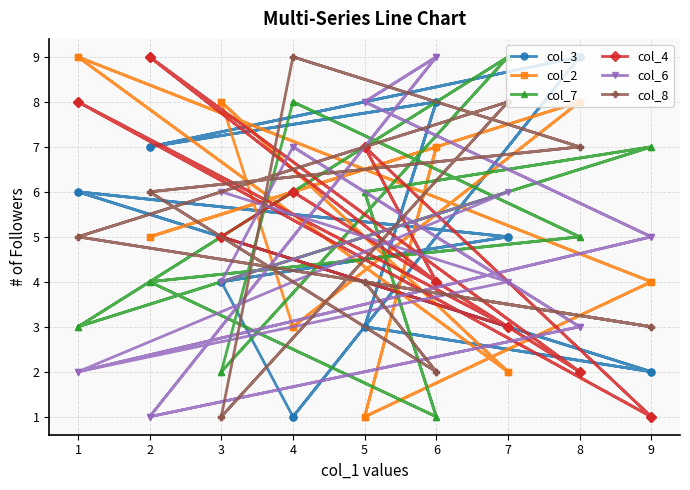

What is the value of the col_8 point at the 11th from the left?

7